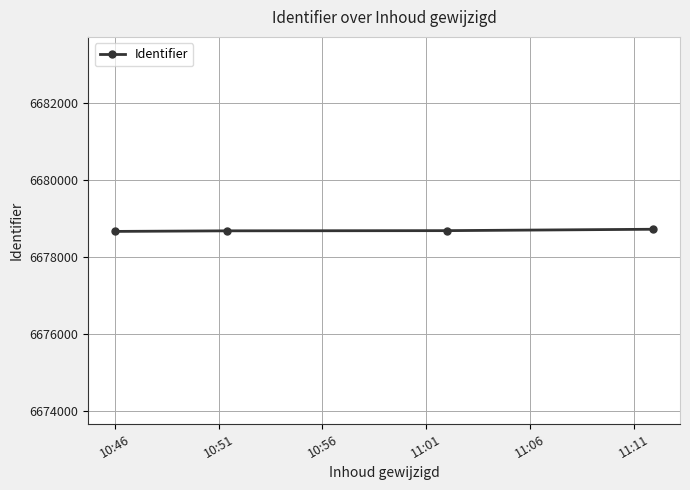

Does the chart have visible grid lines?

Yes